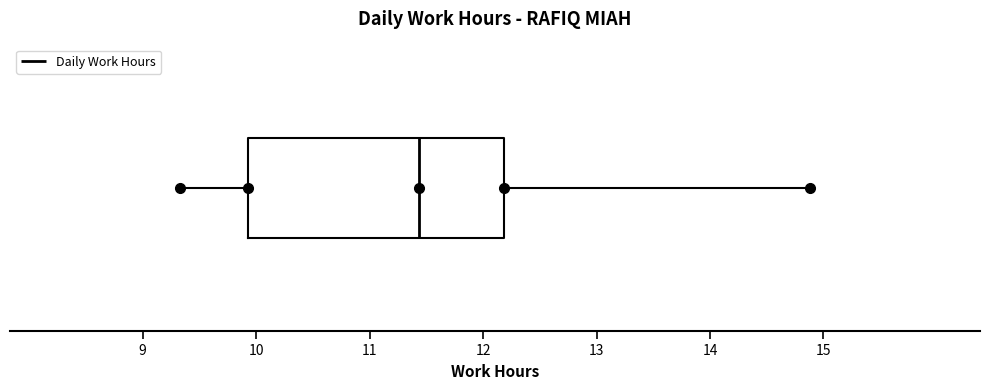

Transcribe this box plot: give where the median line is, the range the box spans, and where the two whiskers end, as read against the x-axis. The values are not printed on the chart, so give them approximately, as read against the axis.

median 11.4, box 9.9 to 12.2, whiskers 9.3 to 14.9